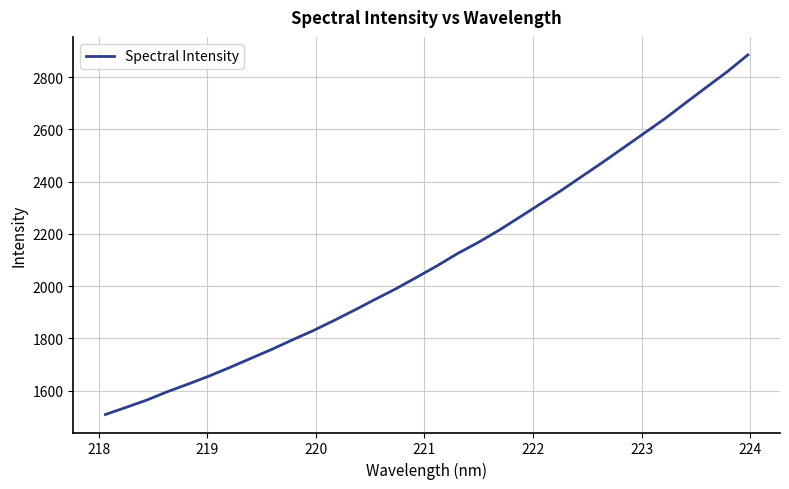

What is the greatest value displayed?

2885.5